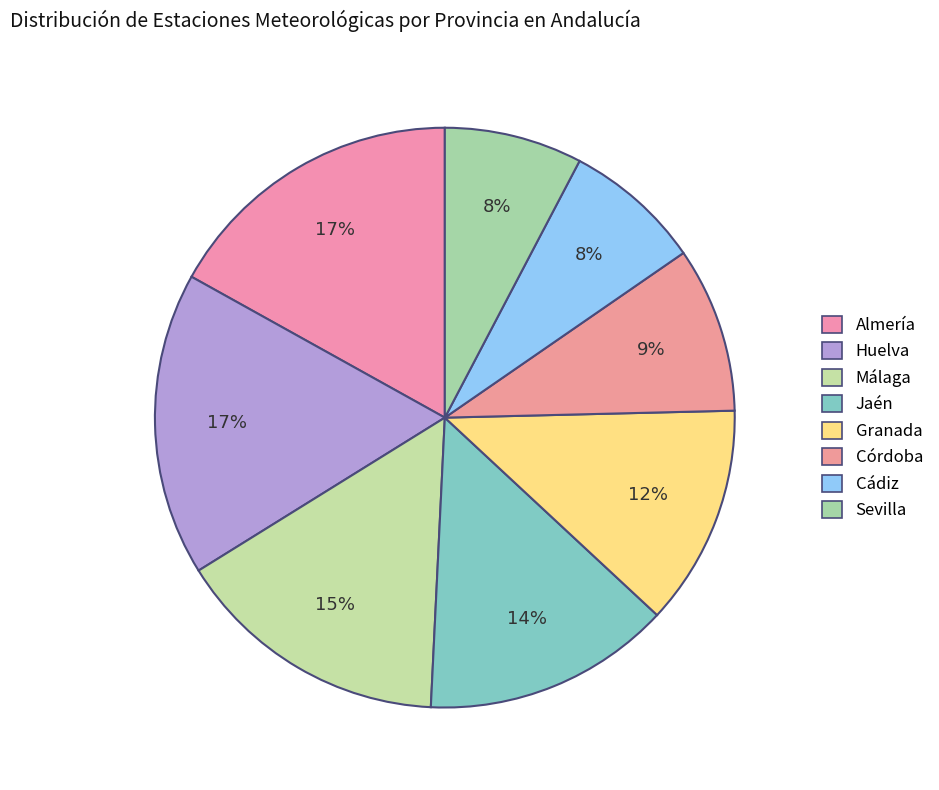

How much of the chart is everything except Granada?

87.7%